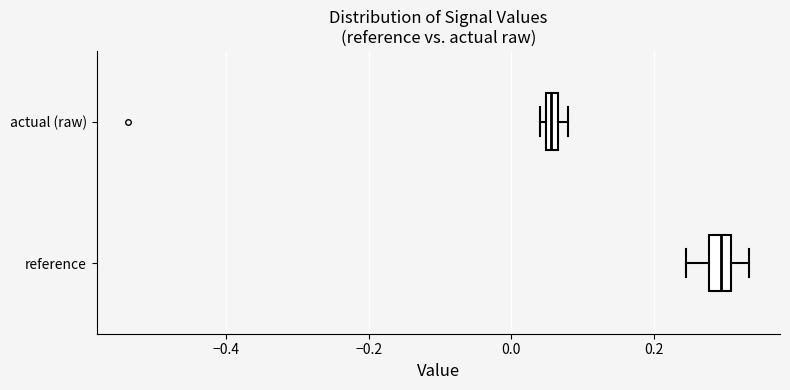

Where is the left edge of the box for actual (raw) on the x-axis? The values are not printed on the chart, so give them approximately, as read against the axis.

0.04